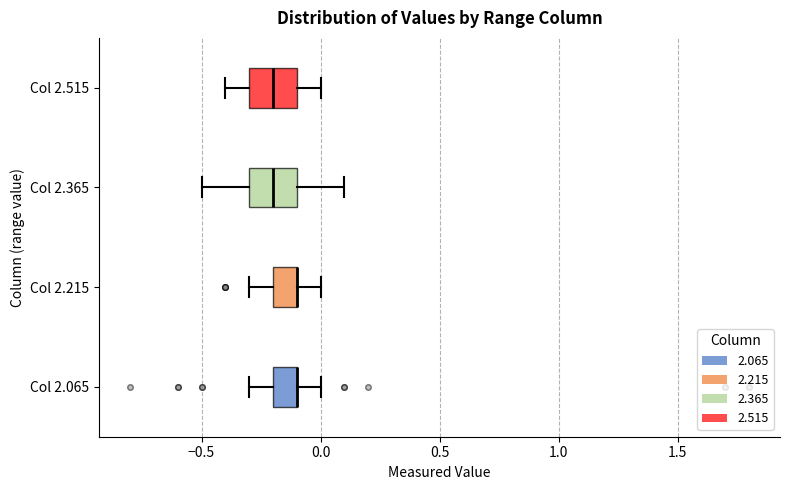

Where does the left whisker of the box for Col 2.515 end on the x-axis? The values are not printed on the chart, so give them approximately, as read against the axis.

-0.4